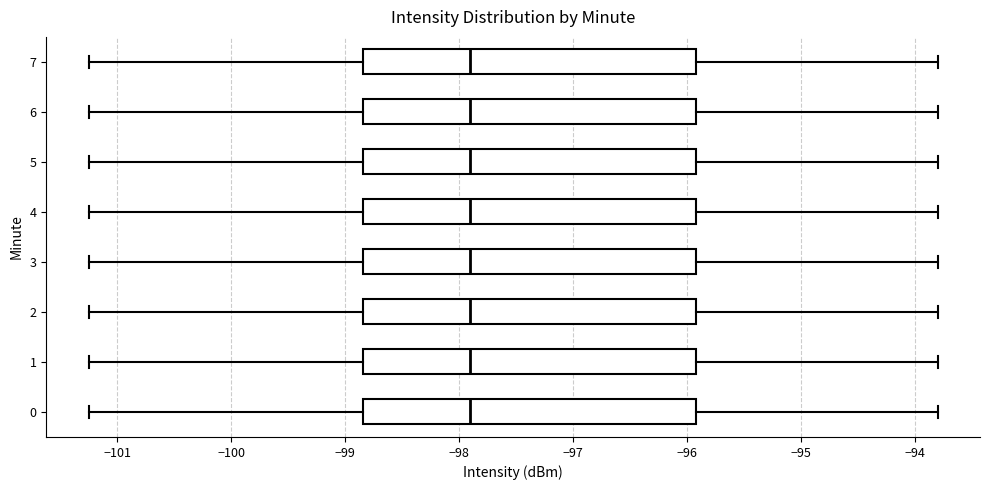

Reading bottom to top, read every box against the x-axis: the position of its median line, the range the box covers, and the ends of its whiskers. The values are not printed on the chart, so give them approximately, as read against the axis.

0: median -97.9, box -98.8 to -95.9, whiskers -101.2 to -93.8
1: median -97.9, box -98.8 to -95.9, whiskers -101.2 to -93.8
2: median -97.9, box -98.8 to -95.9, whiskers -101.2 to -93.8
3: median -97.9, box -98.8 to -95.9, whiskers -101.2 to -93.8
4: median -97.9, box -98.8 to -95.9, whiskers -101.2 to -93.8
5: median -97.9, box -98.8 to -95.9, whiskers -101.2 to -93.8
6: median -97.9, box -98.8 to -95.9, whiskers -101.2 to -93.8
7: median -97.9, box -98.8 to -95.9, whiskers -101.2 to -93.8